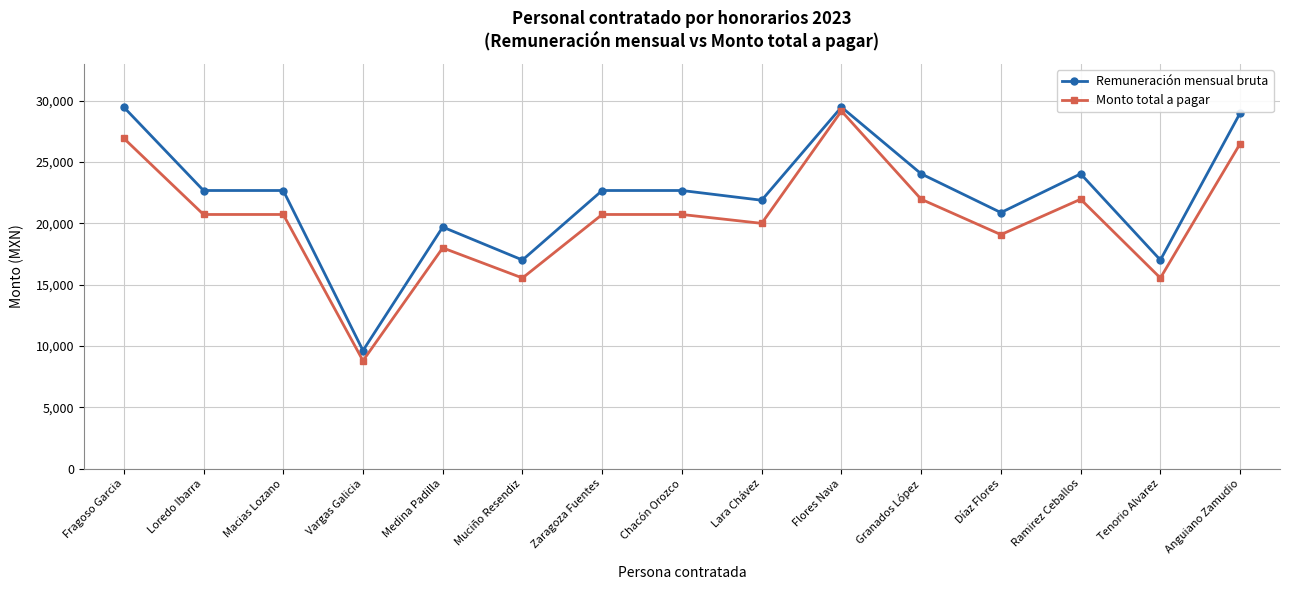

True or false: Remuneración mensual bruta and Monto total a pagar intersect in this chart.

False